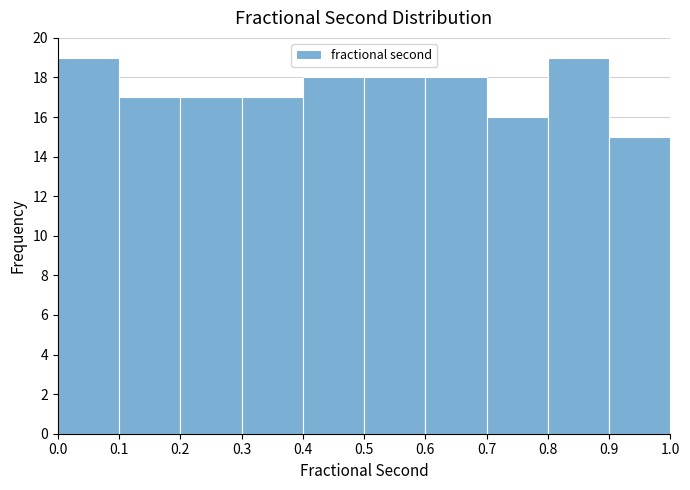

Reading left to right, list every bar in this chart as the range it spans on the x-axis followed by its height. The values are not printed on the chart, so give them approximately, as read against the axis.

0.0 to 0.1: 19
0.1 to 0.2: 17
0.2 to 0.3: 17
0.3 to 0.4: 17
0.4 to 0.5: 18
0.5 to 0.6: 18
0.6 to 0.7: 18
0.7 to 0.8: 16
0.8 to 0.9: 19
0.9 to 1.0: 15